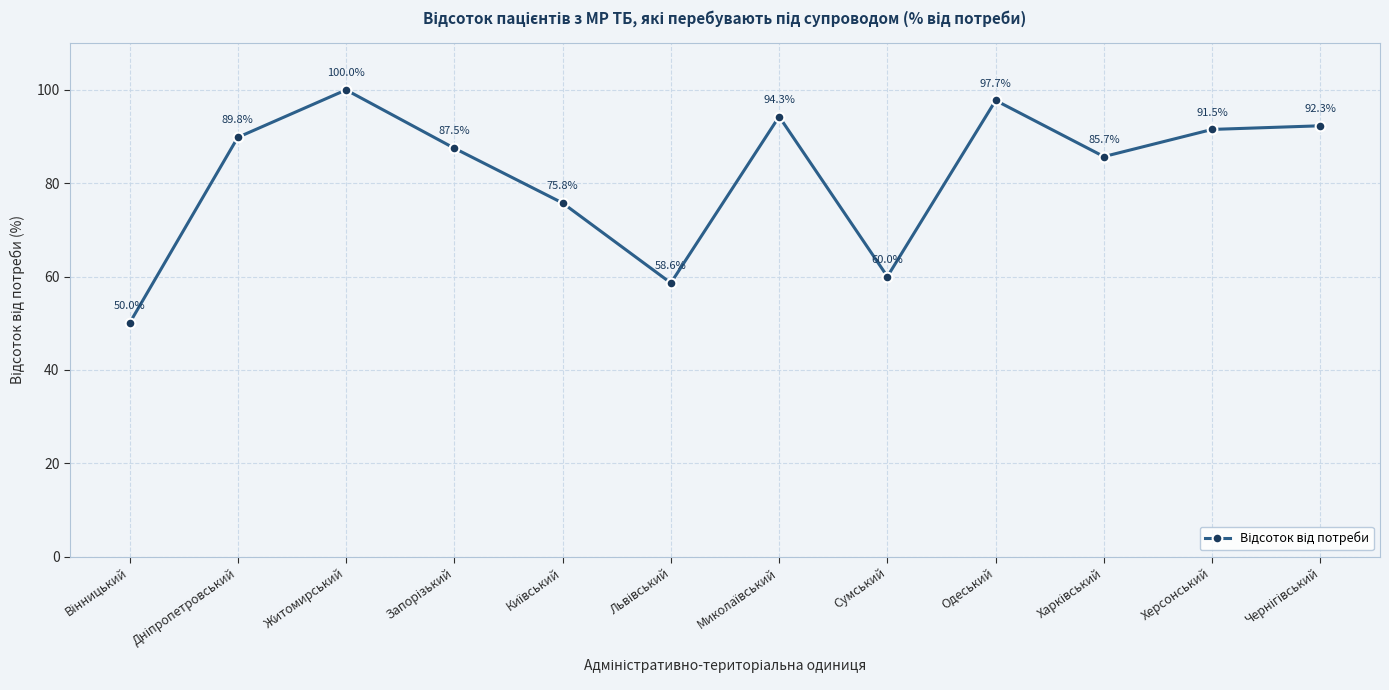

What is the average value?

81.9